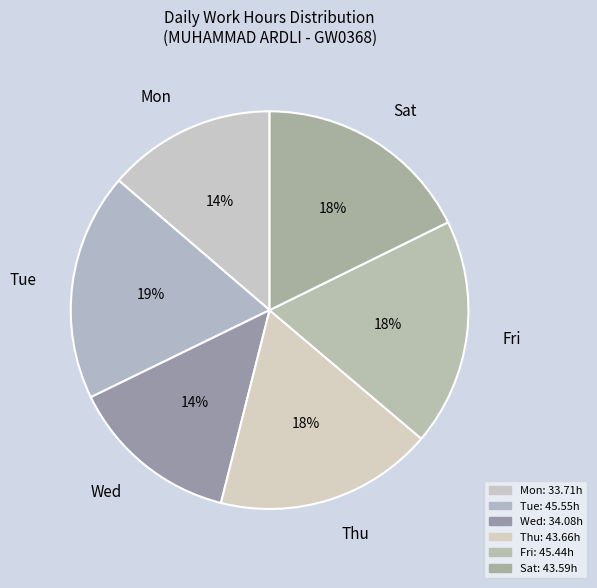

What is the ratio of the value at Sat to the value at Wed?

1.3